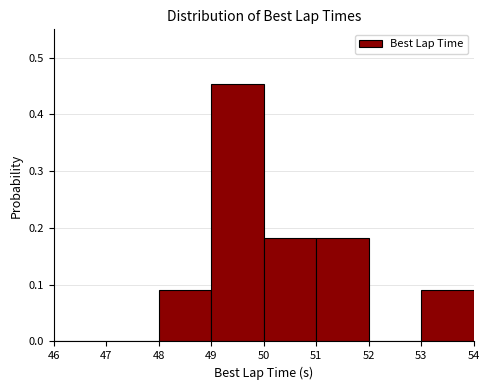

Reading left to right, transcribe this chart: for each bar, give the range it covers on the x-axis and its height. The values are not printed on the chart, so give them approximately, as read against the axis.

46 to 47: 0
47 to 48: 0
48 to 49: 0.09
49 to 50: 0.45
50 to 51: 0.18
51 to 52: 0.18
52 to 53: 0
53 to 54: 0.09